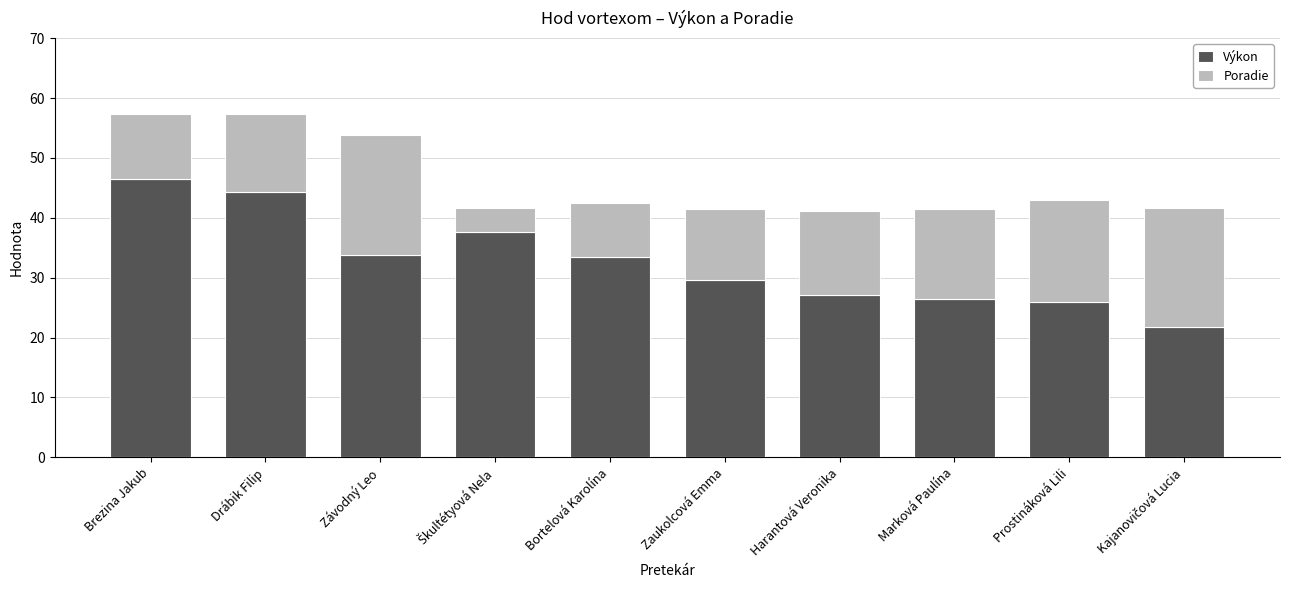

Which category has the highest value in the Výkon series?

Brezina Jakub